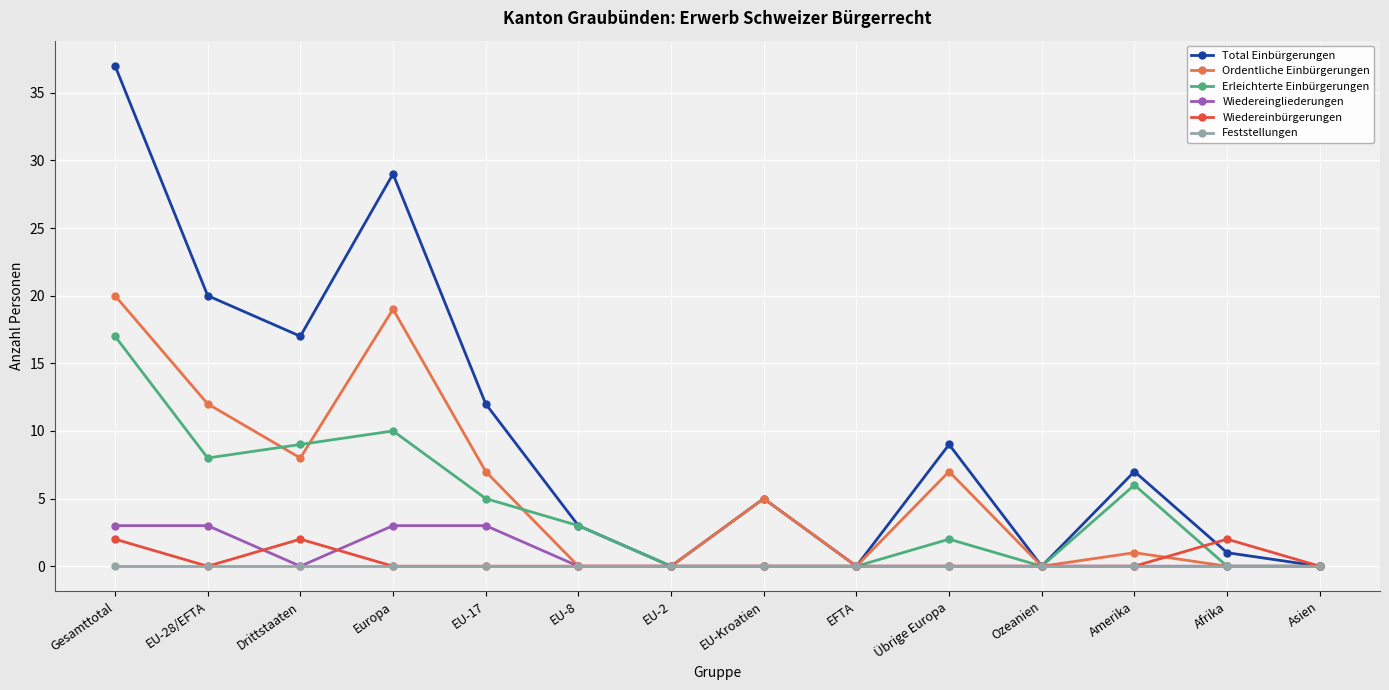

Which series changed the most between Europa and Asien?

Total Einbürgerungen